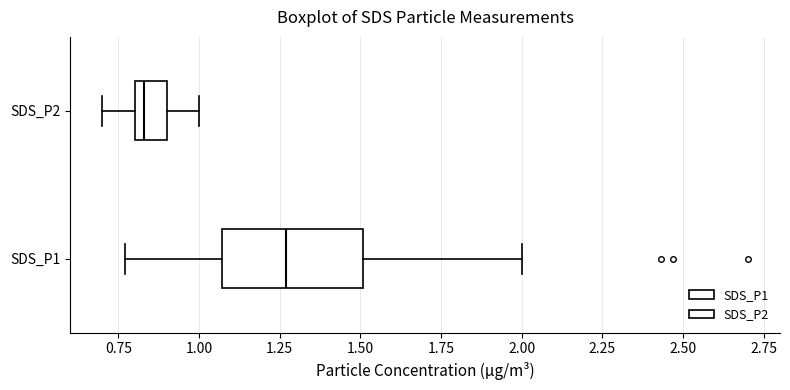

Where does the right whisker of the box for SDS_P2 end on the x-axis? The values are not printed on the chart, so give them approximately, as read against the axis.

1.00